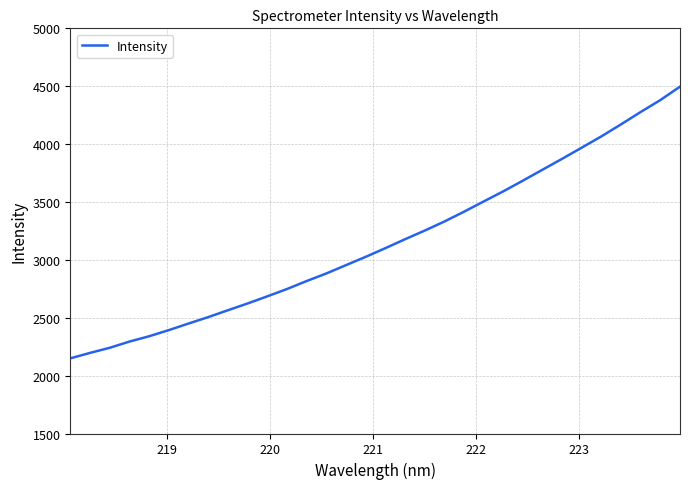

What is the minimum value shown in the chart?

2149.0